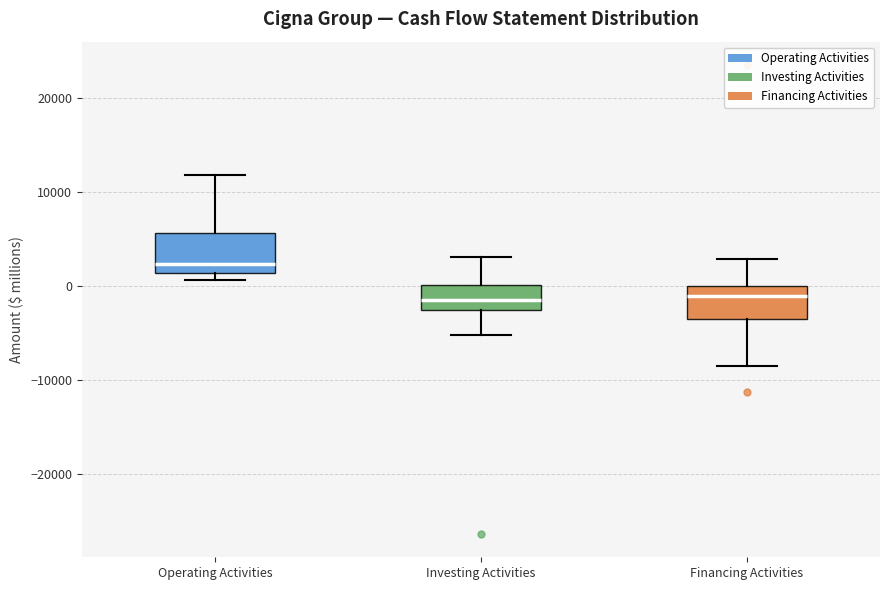

Reading left to right, transcribe this box plot: for each box, give where its median line is, the range the box spans, and where its two whiskers end, as read against the y-axis. The values are not printed on the chart, so give them approximately, as read against the axis.

Operating Activities: median 2000, box 1000 to 6000, whiskers 1000 (just below the box's lower edge) to 12000
Investing Activities: median -1000, box -3000 to 0, whiskers -5000 to 3000
Financing Activities: median -1000, box -3000 to 0, whiskers -9000 to 3000